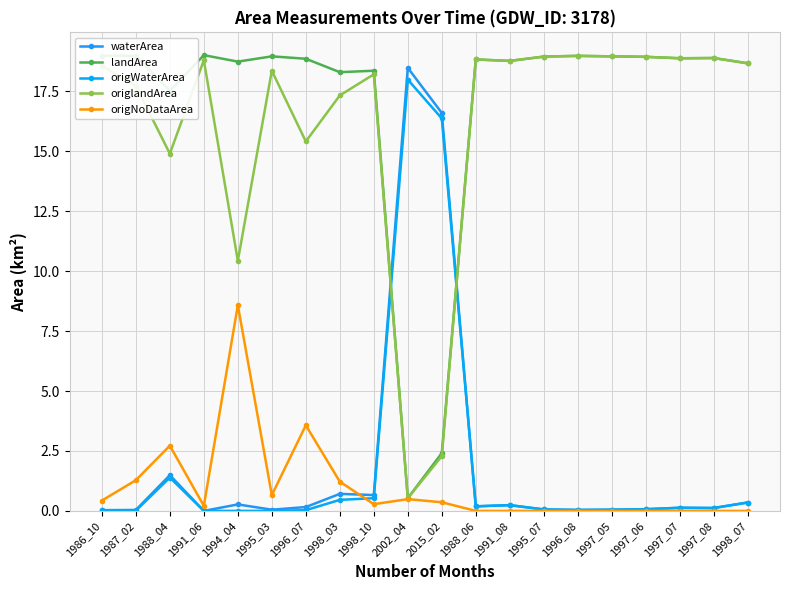

At 1988_04, list the series in order from largest to smallest.

landArea, origlandArea, origNoDataArea, waterArea, origWaterArea